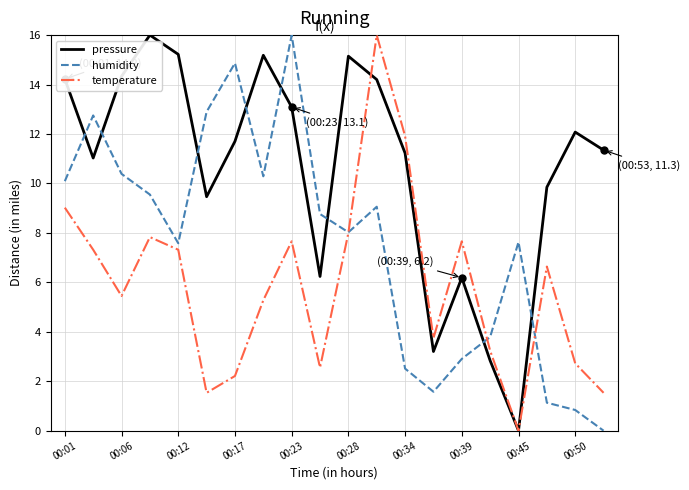

Does the chart have visible grid lines?

Yes